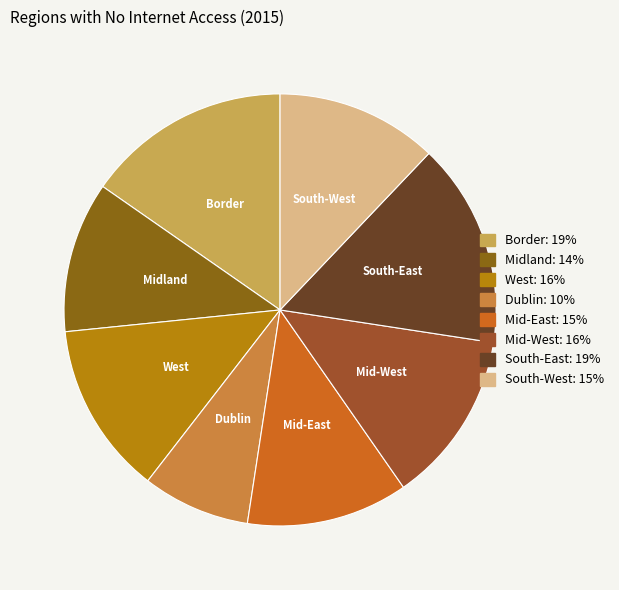

Is the sum of Mid-West and Dublin greater than half?

No